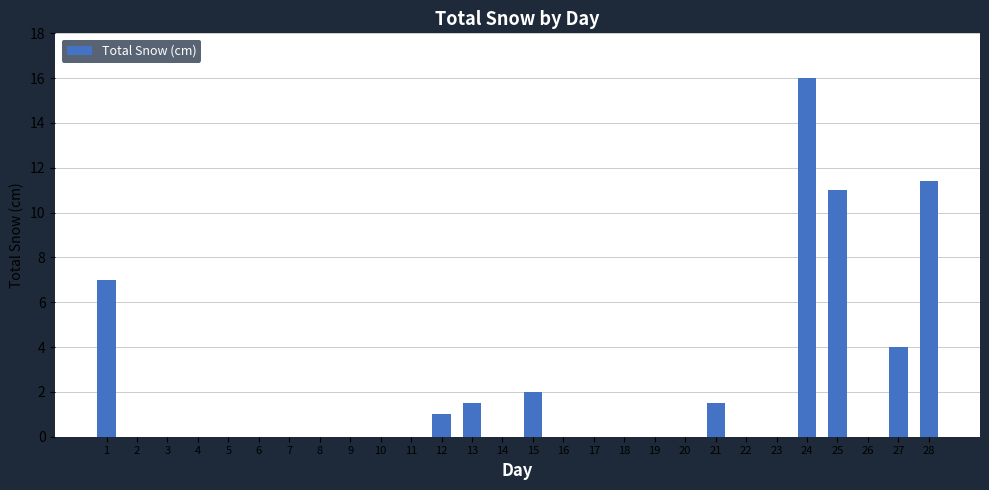

What is the average value?

2.0